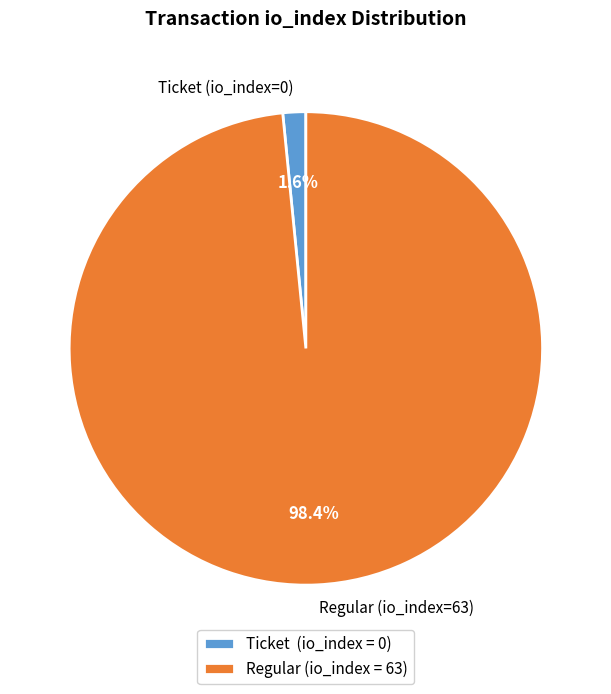

Is Ticket (io_index=0) the majority of the pie?

No